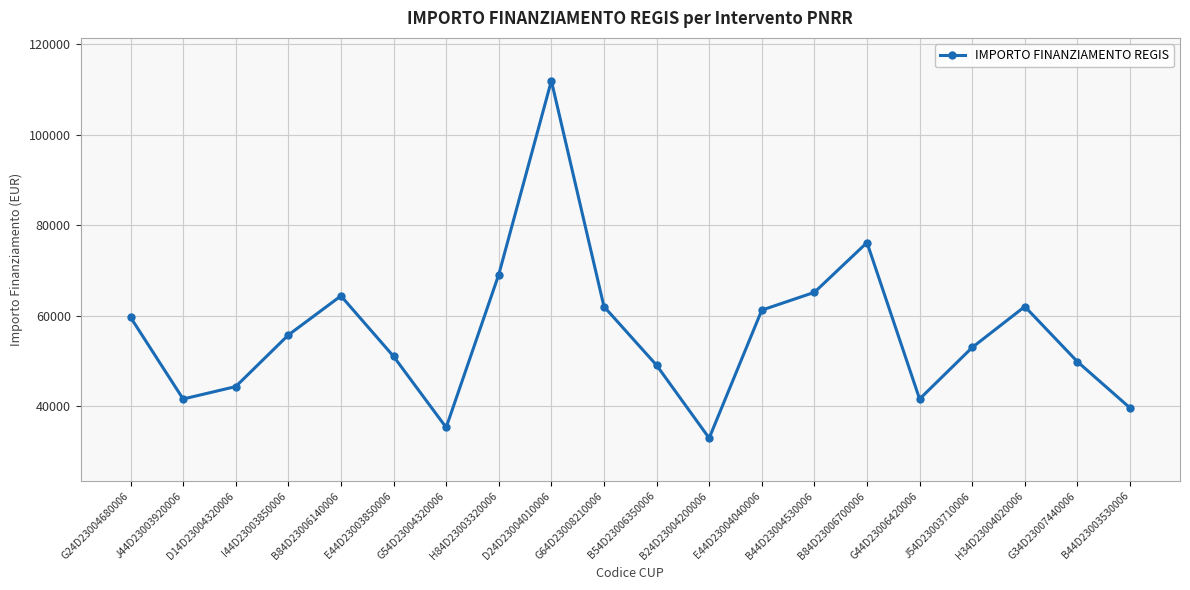

How many distinct data groups are displayed?

1